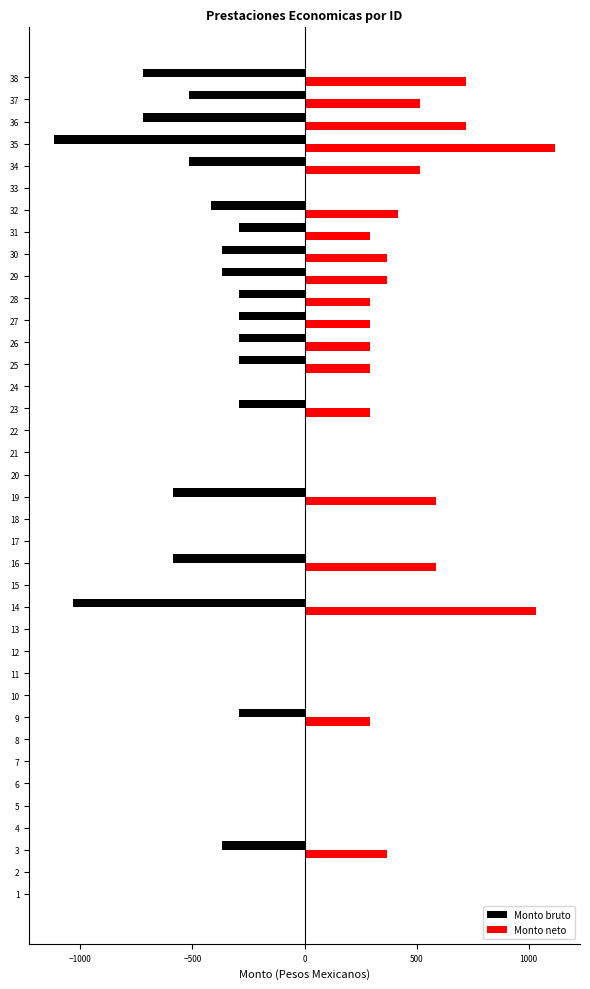

The Monto neto series shows 292.4 at 26. True or false?

True